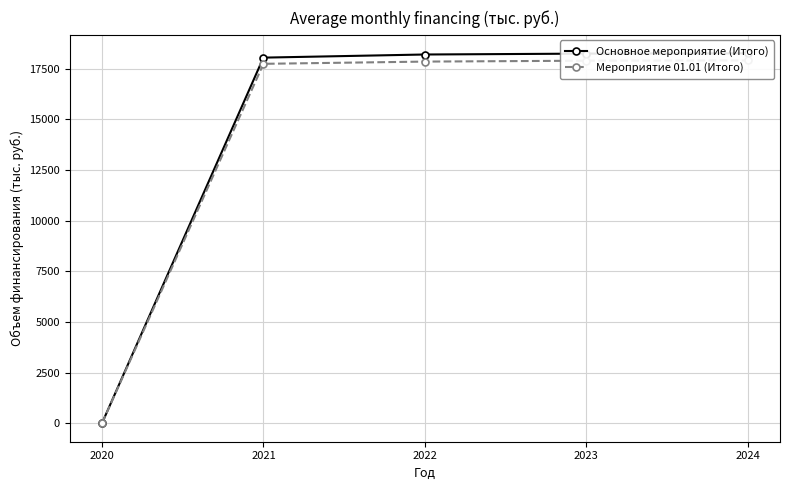

What is the difference between the second highest and second lowest values in the Мероприятие 01.01 (Итого) series?

154.0